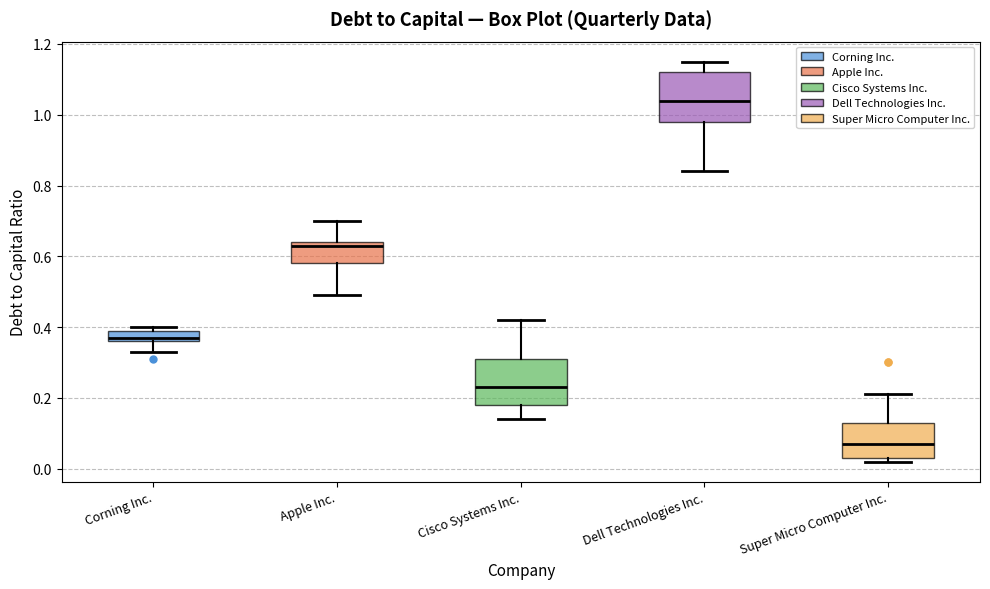

Where is the lower edge of the box for Cisco Systems Inc. on the y-axis? The values are not printed on the chart, so give them approximately, as read against the axis.

0.18